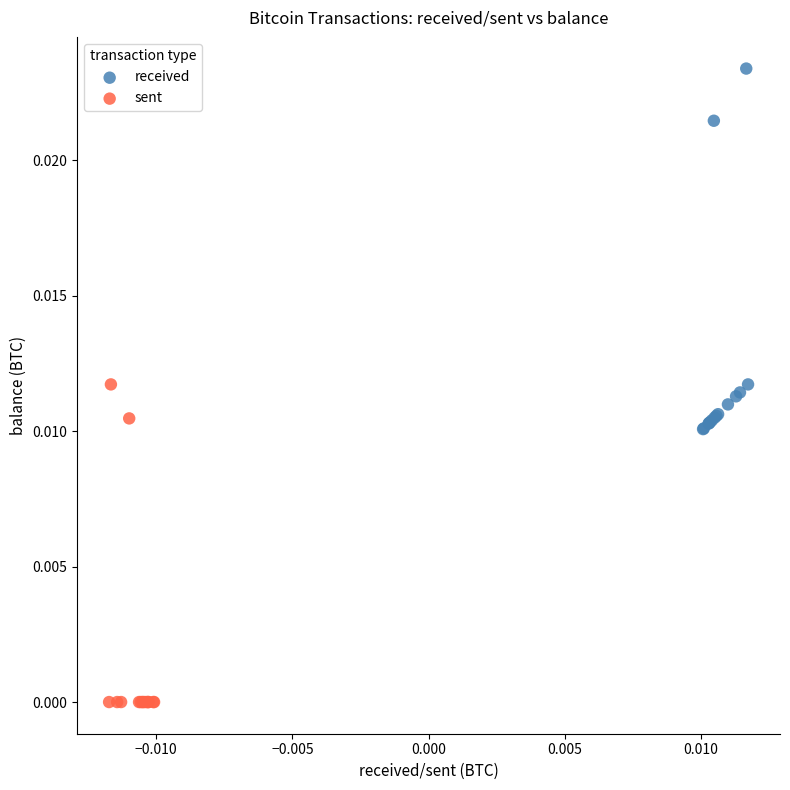

What are all the series names shown in the legend?

received, sent